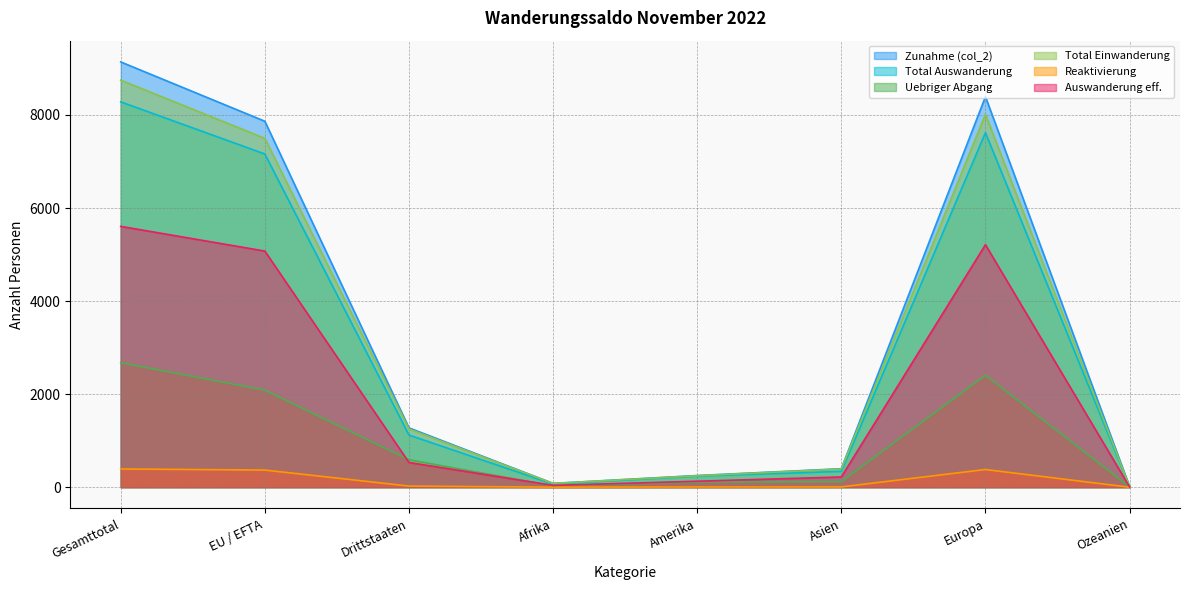

Which series has the largest range (max minus min)?

Zunahme (col_2)